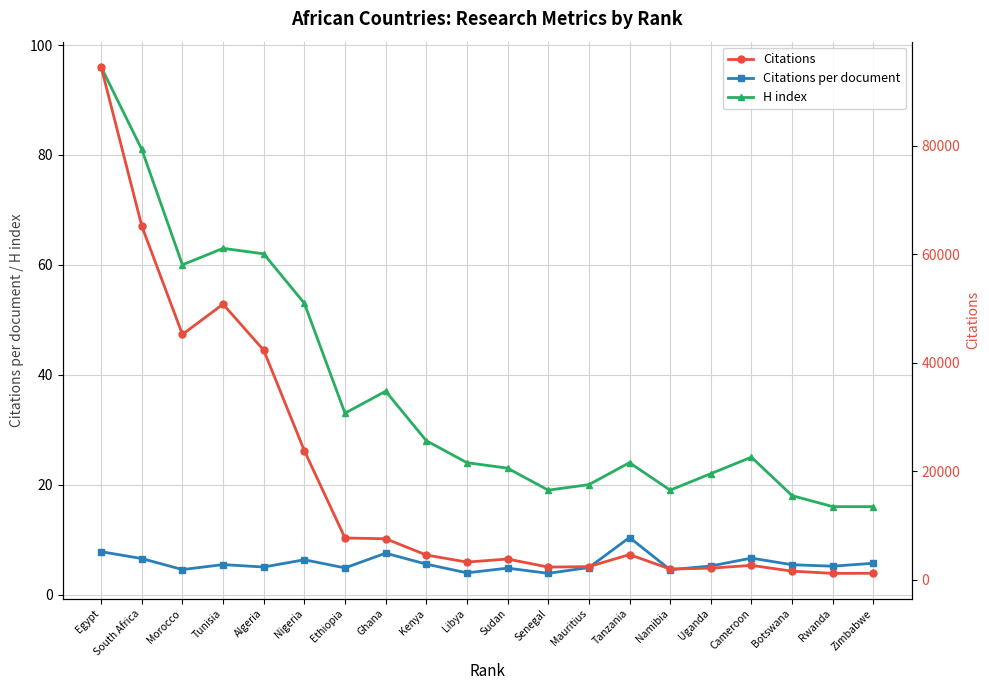

What is the label of the 16th point from the left?

Uganda